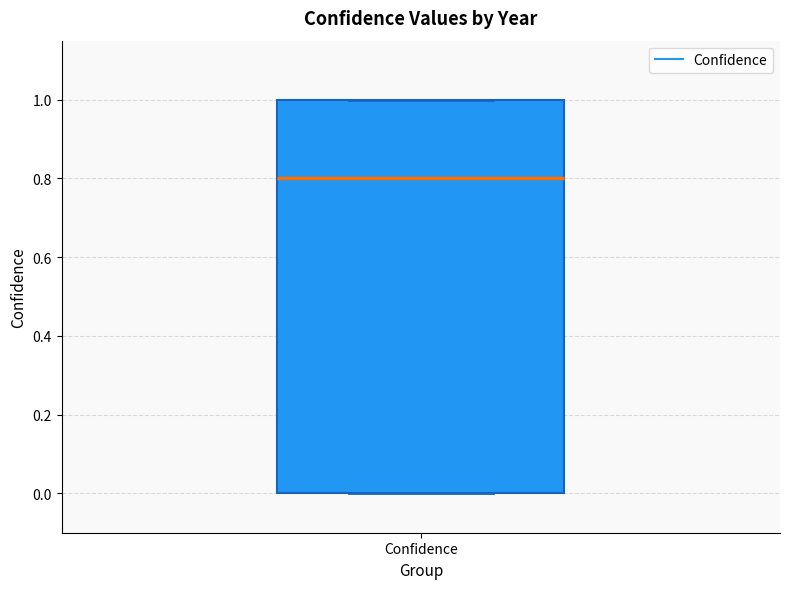

Where is the upper edge of the box for Confidence on the y-axis? The values are not printed on the chart, so give them approximately, as read against the axis.

1.0